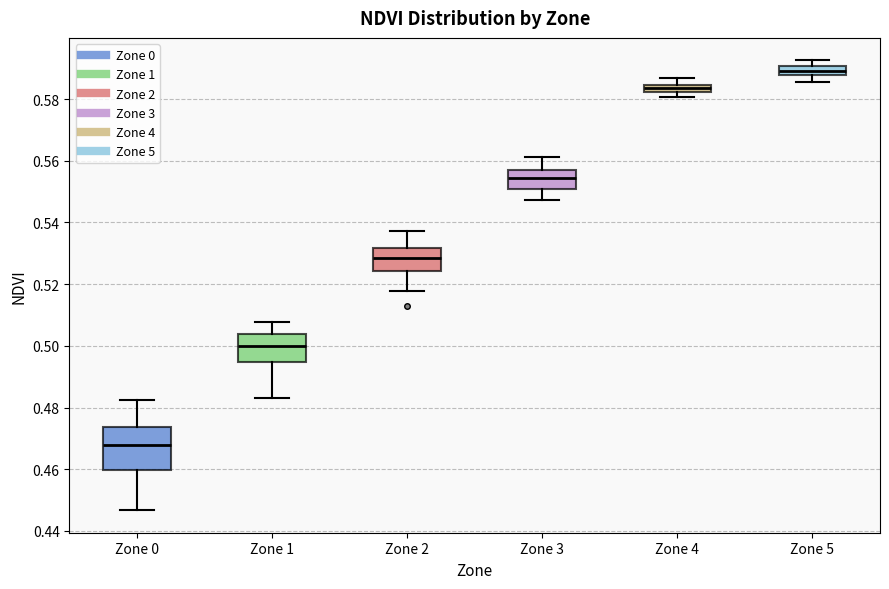

Which box's median line is the highest?

Zone 5